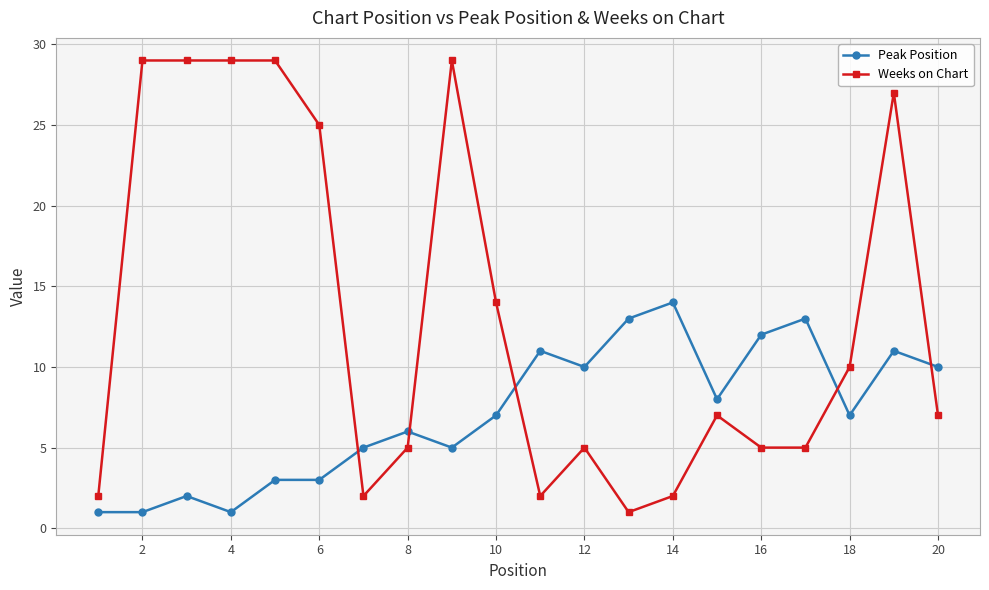

True or false: Weeks on Chart has more than 2 interior local peaks.

True